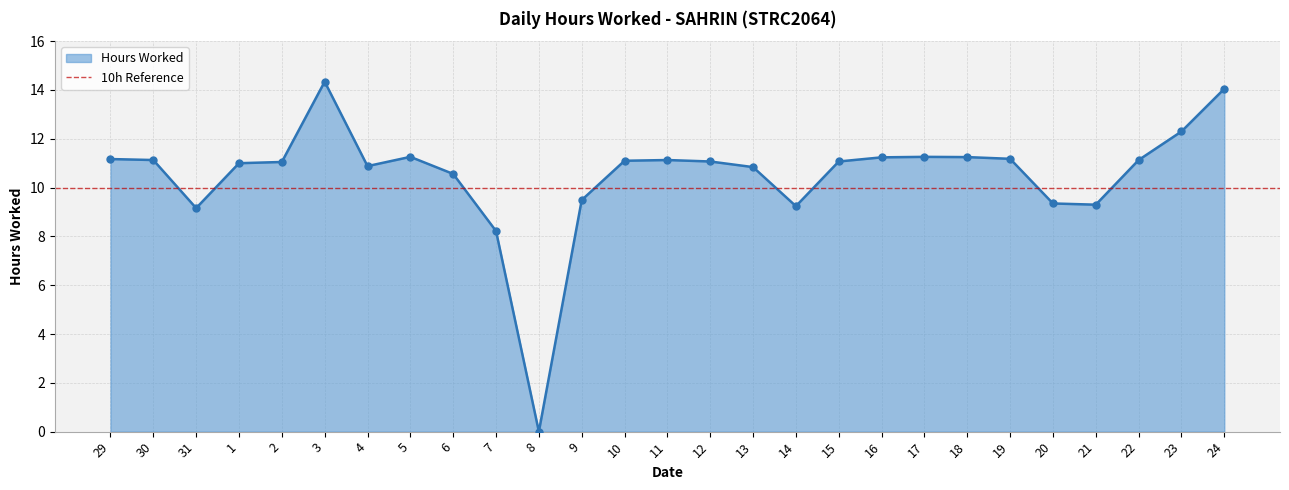

Which has a higher value, 14 or 12?

12